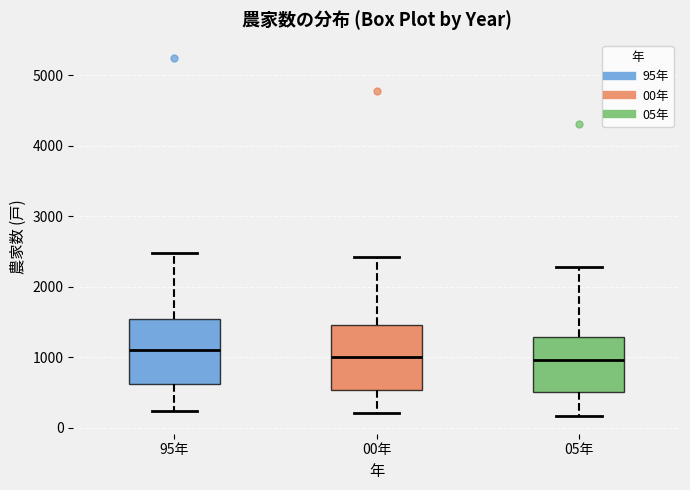

Where does the median line of the box for 05年 sit on the y-axis? The values are not printed on the chart, so give them approximately, as read against the axis.

1000